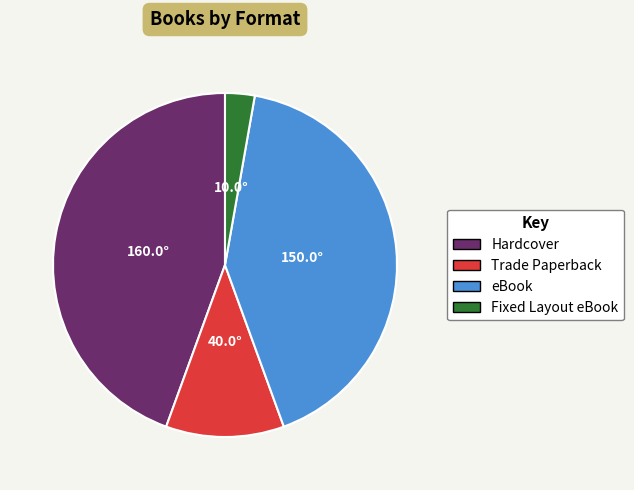

Combined, do eBook and Hardcover account for over 50%?

Yes